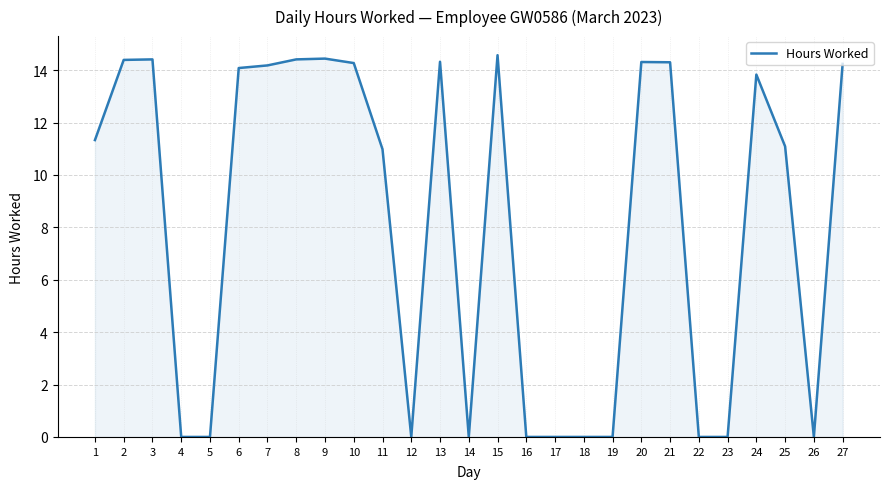

What is the change in value from 4 to 24?

+13.8